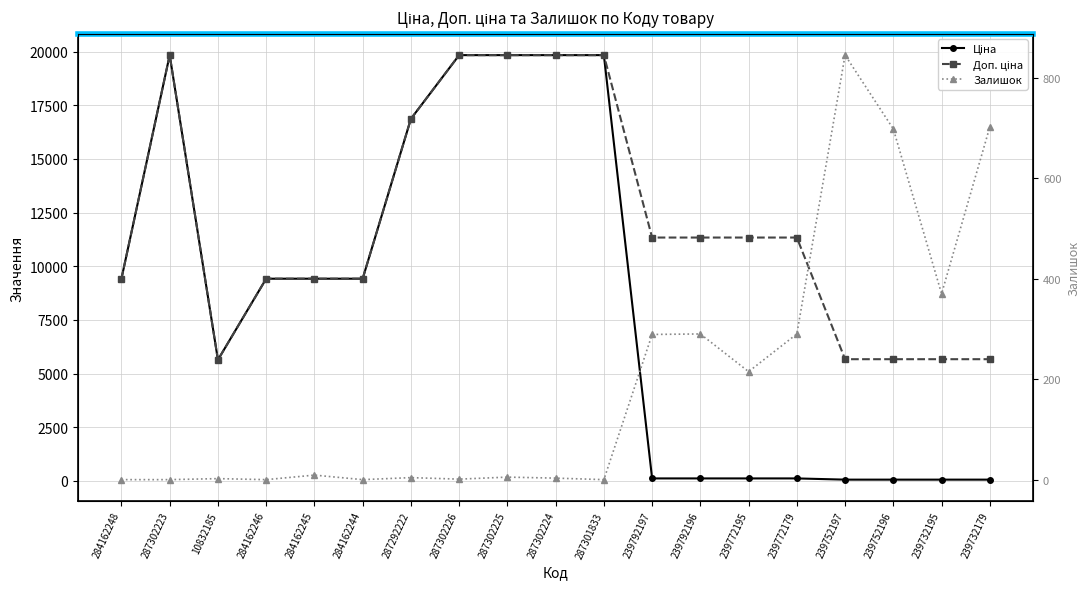

How many data points in Доп. ціна are less than 11334?

9